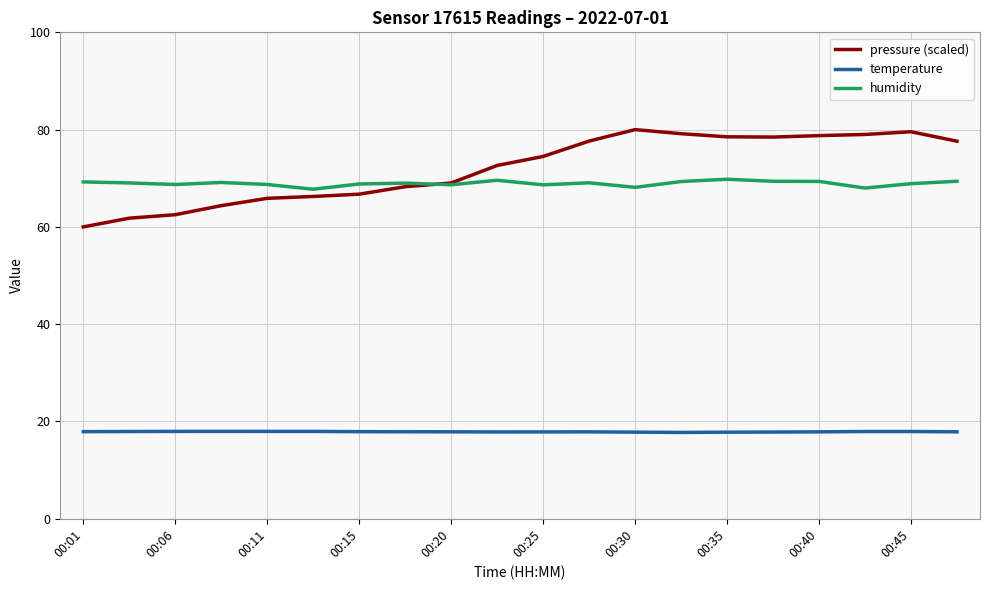

What is the maximum value shown in the chart?

80.0